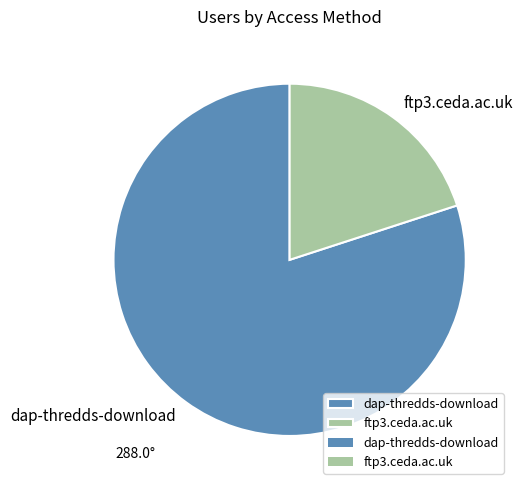

Between dap-thredds-download and ftp3.ceda.ac.uk, which is larger?

dap-thredds-download